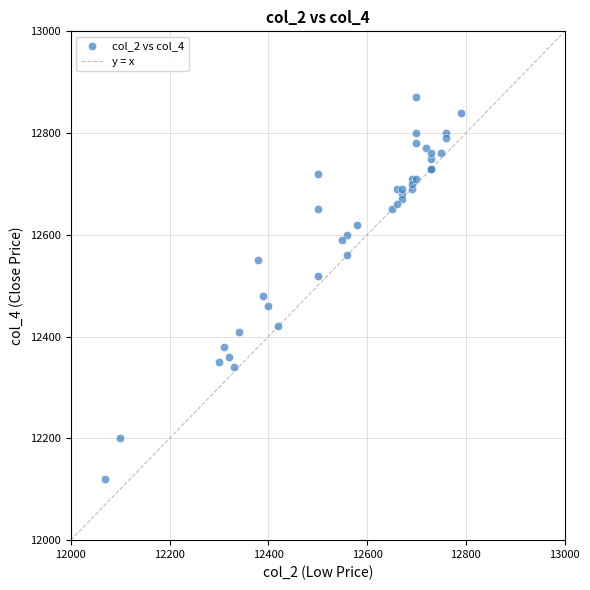

What Y value in the scatter plot is closest to 12495?

12480